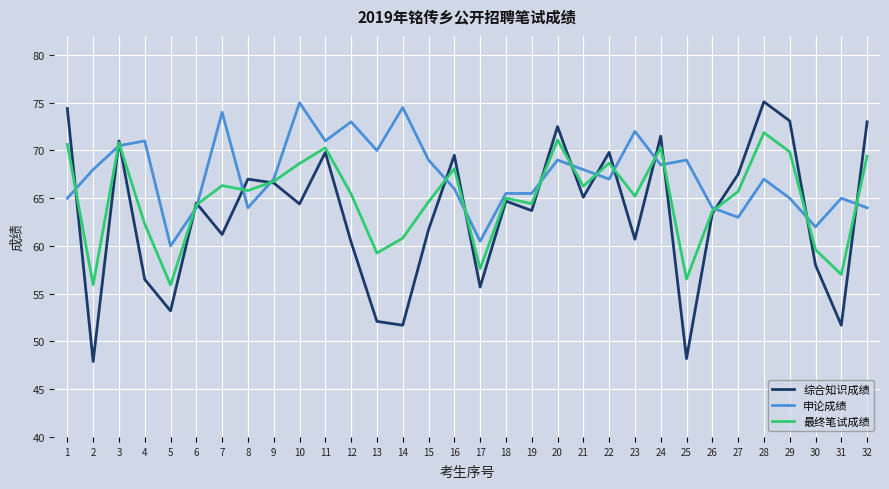

What is the spread (max minus min) of values at 17?

4.8